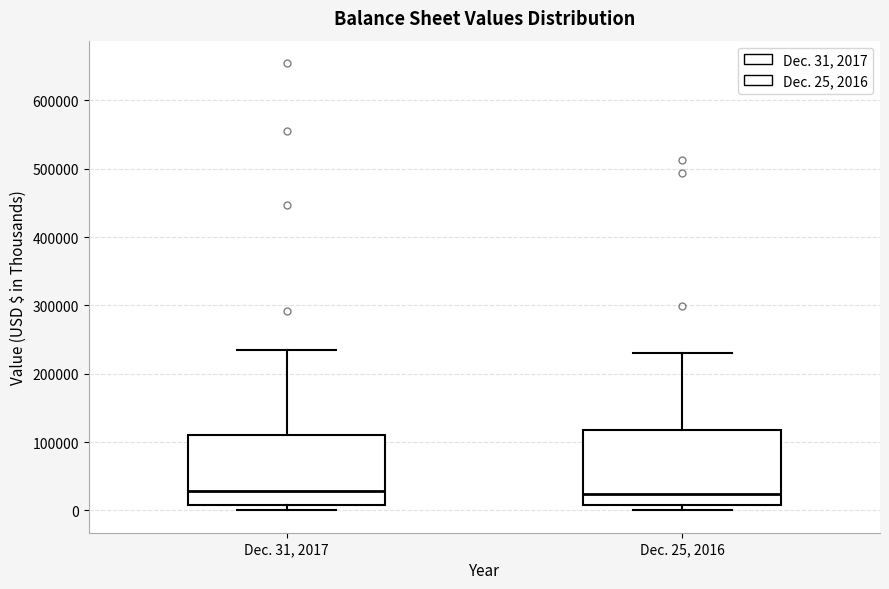

Reading left to right, read every box against the y-axis: the position of its median line, the range the box covers, and the ends of its whiskers. The values are not printed on the chart, so give them approximately, as read against the axis.

Dec. 31, 2017: median 30000, box 10000 to 110000, whiskers 0 to 230000
Dec. 25, 2016: median 20000, box 10000 to 120000, whiskers 0 to 230000